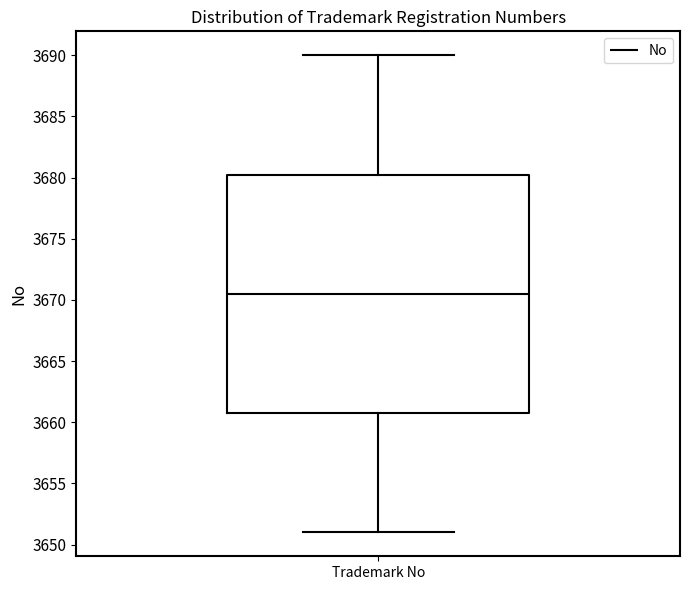

Where is the lower edge of the box for Trademark No on the y-axis? The values are not printed on the chart, so give them approximately, as read against the axis.

3661.0